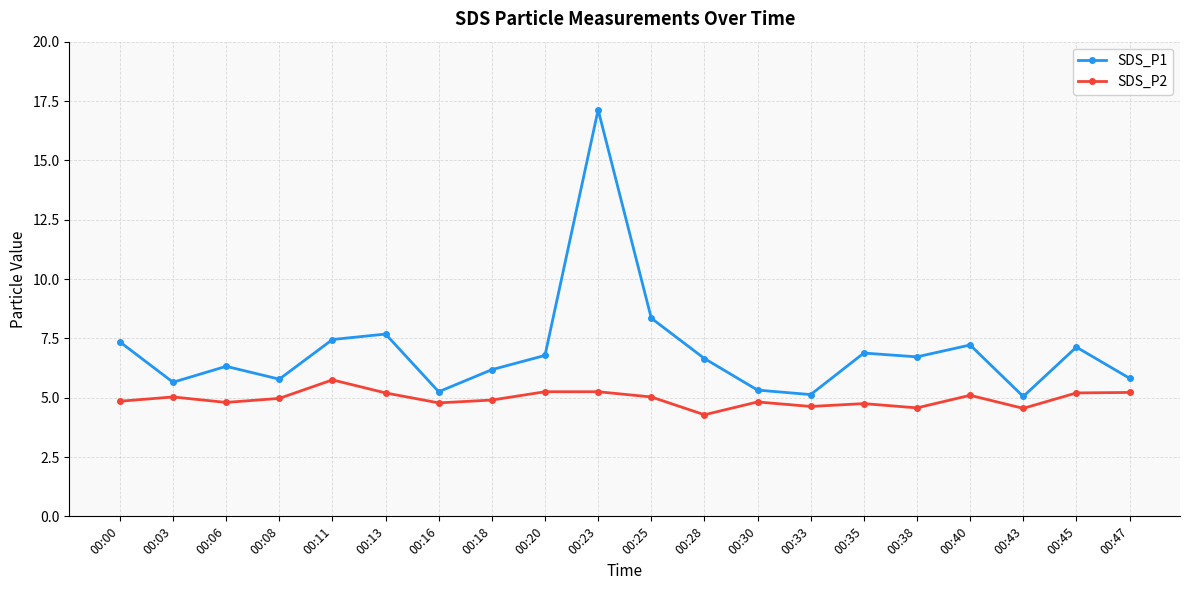

Is this an area chart (filled region under the line)?

No